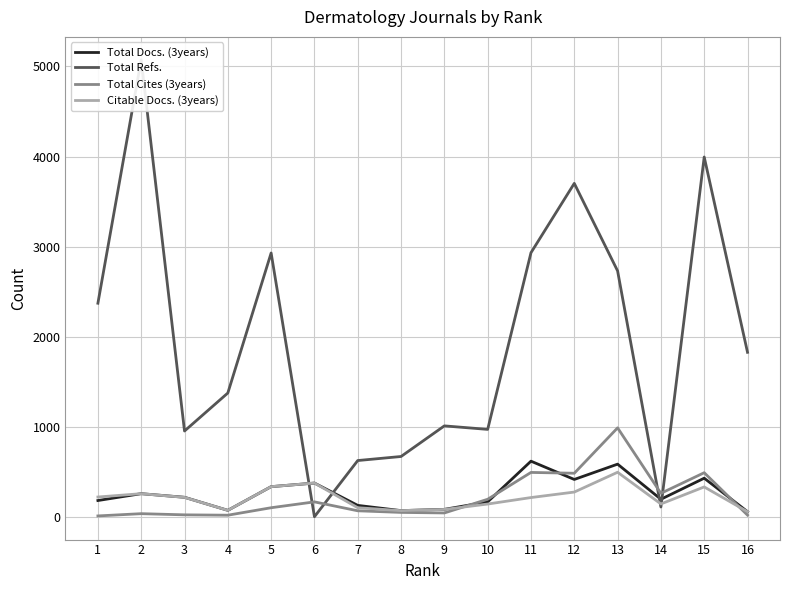

Where does the Total Docs. (3years) series first go above 216?

2